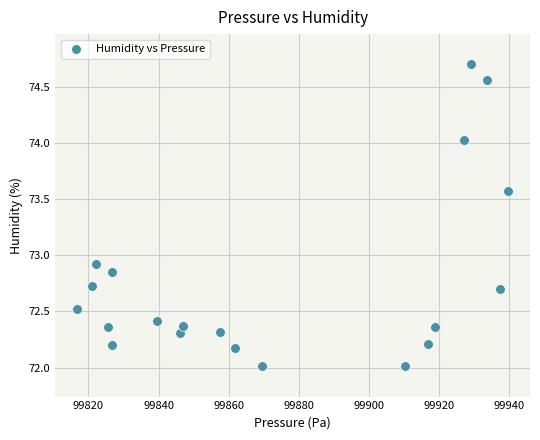

What is the range of X values (max minus min)?

123.2